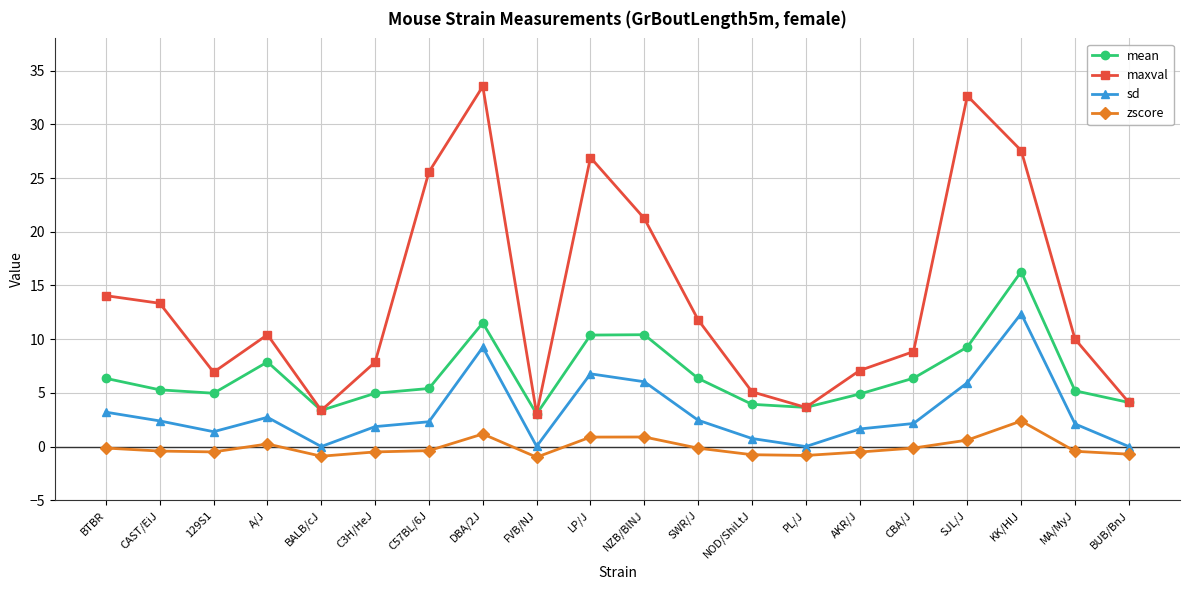

True or false: mean has more than 0 interior local peaks.

True